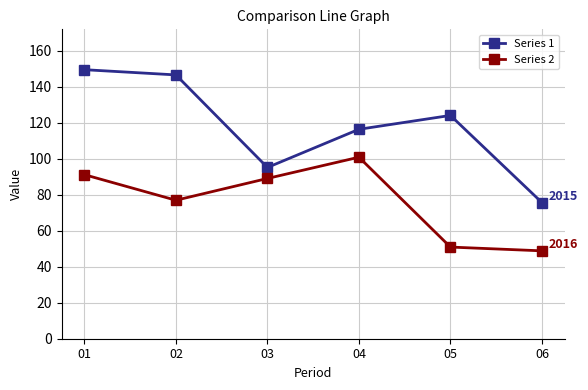

The value of Series 2 at 03 is 89.0. True or false?

True